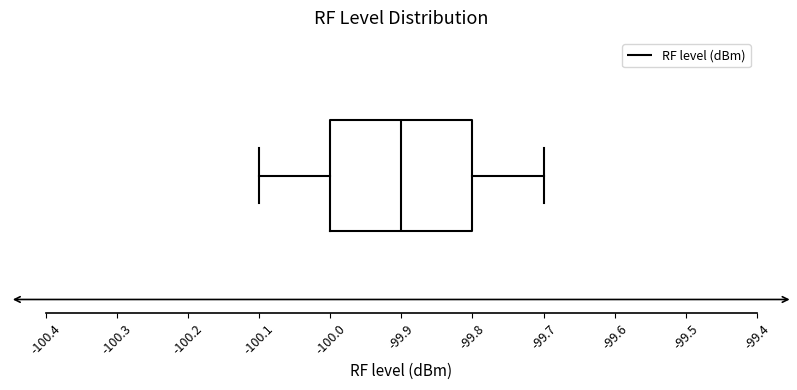

Read this box plot against the x-axis: the position of the median line, the range covered by the box, and the ends of both whiskers. The values are not printed on the chart, so give them approximately, as read against the axis.

median -99.9, box -100.0 to -99.8, whiskers -100.1 to -99.7